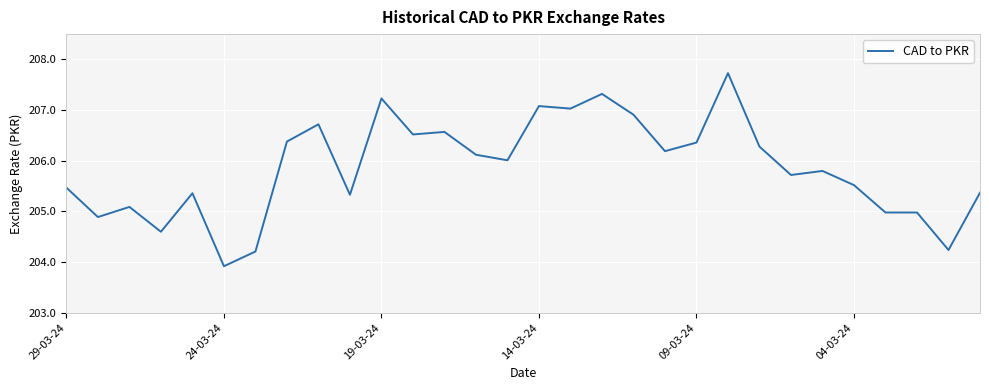

Does the chart display data point markers on the line(s)?

No